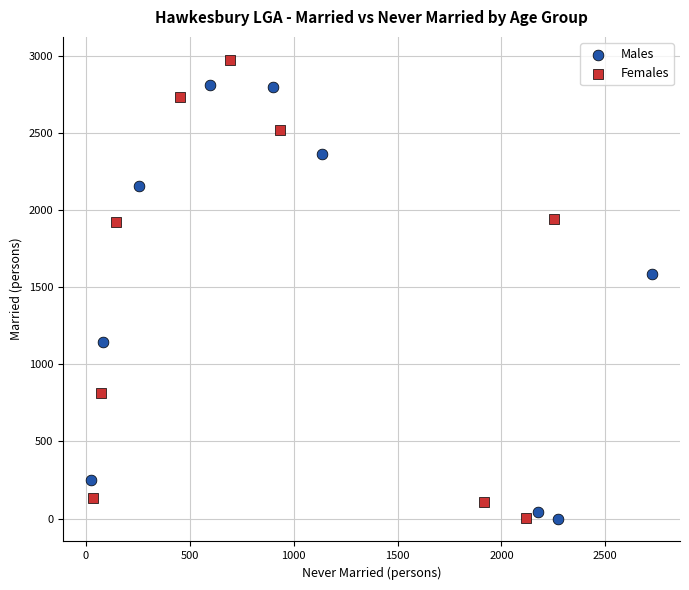

Which series has the widest spread of Y values?

Females